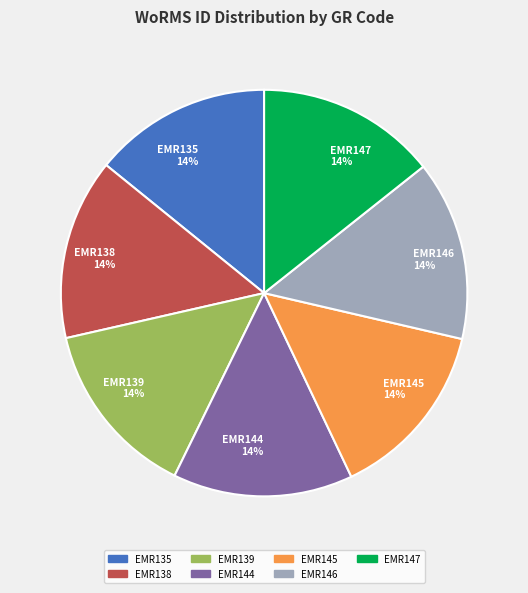

To the nearest percent, what is the average slice percentage?

14%